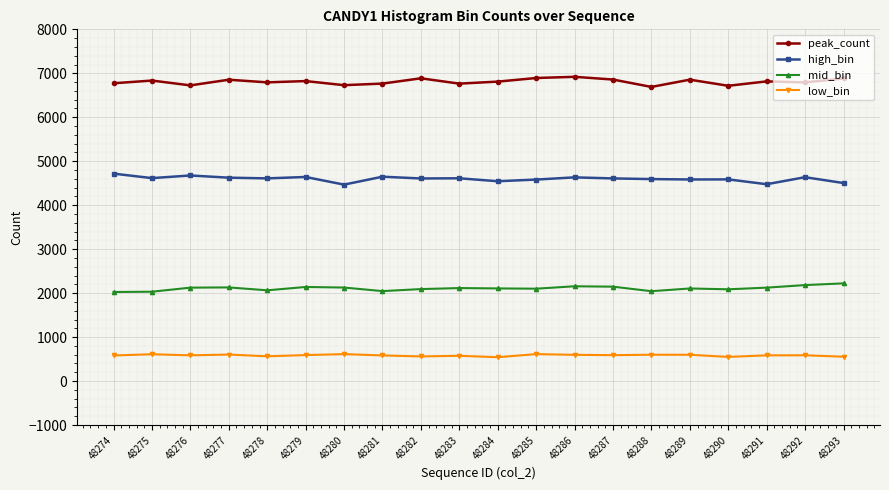

What is the value of the peak_count point at the 16th from the left?

6855